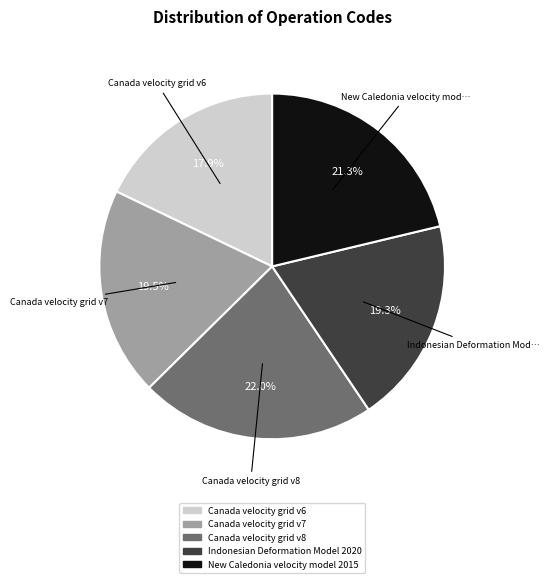

Does Indonesian Deformation Model 2020 account for over 50% of the chart?

No